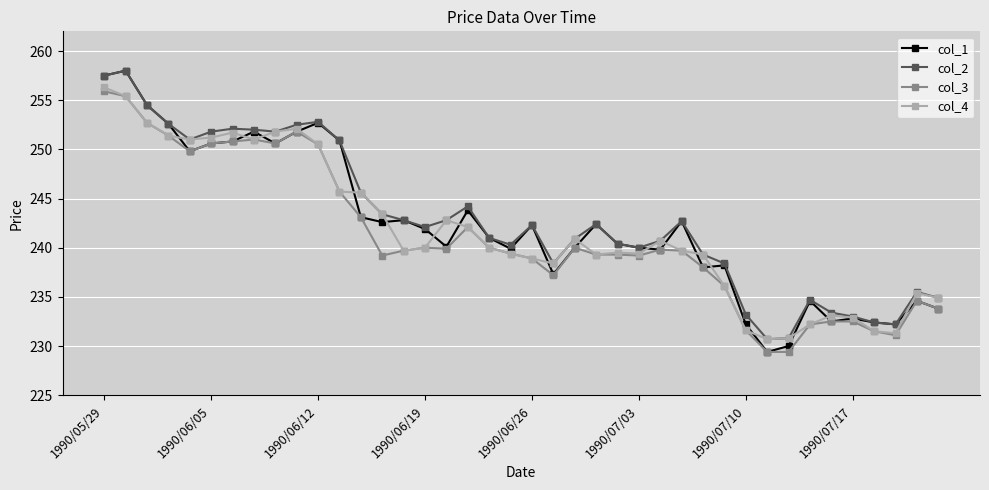

What is the value of the col_1 point at the 33rd from the left?

230.0